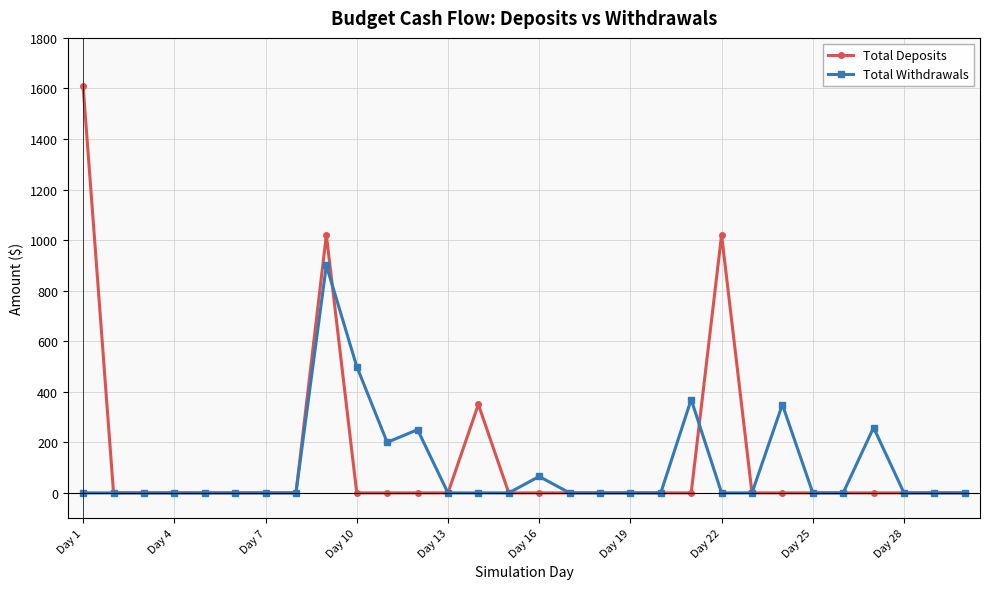

Which series has the widest spread of values?

Total Deposits